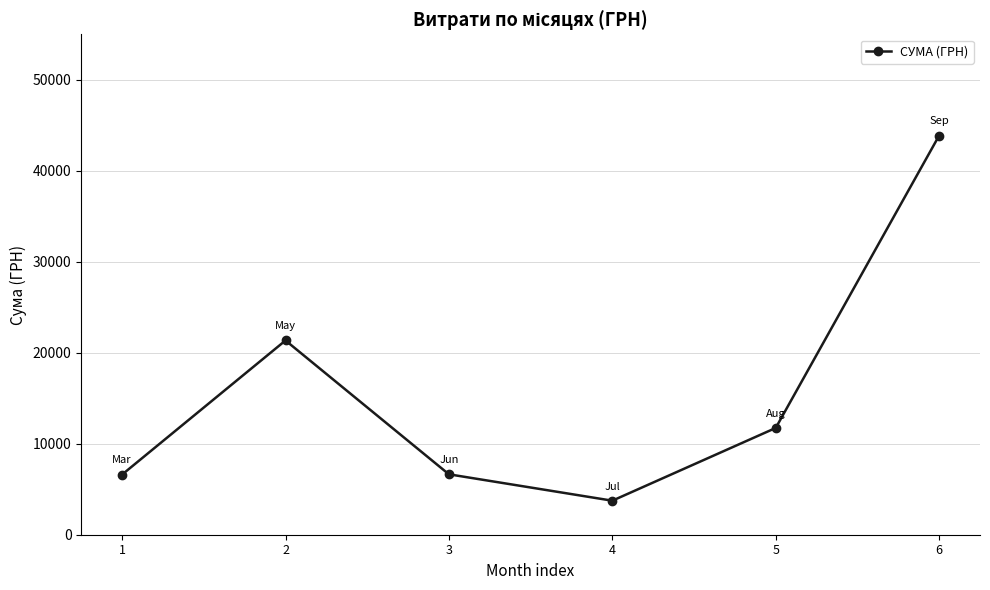

The value at 3 is 6640.0. True or false?

True